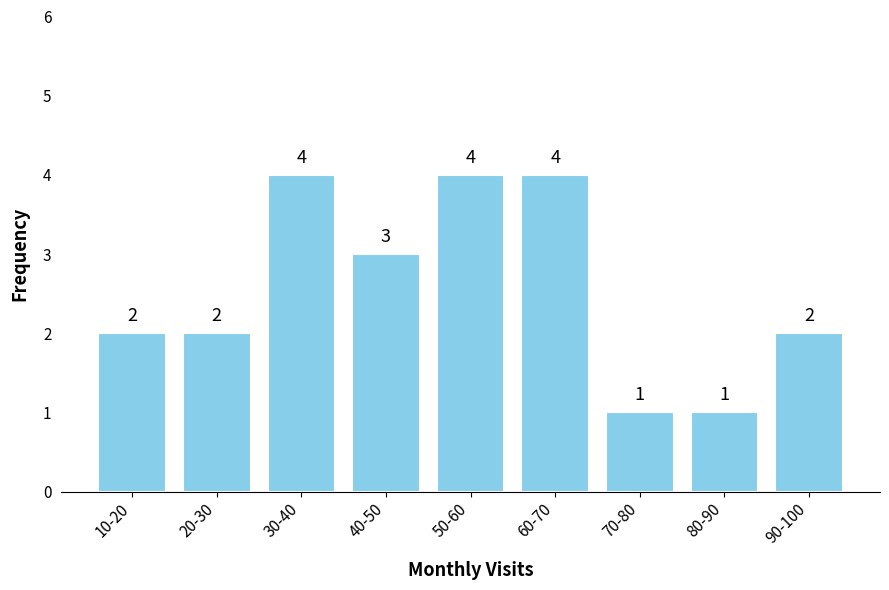

Reading left to right, list all the values displayed in this chart.

2	2	4	3	4	4	1	1	2